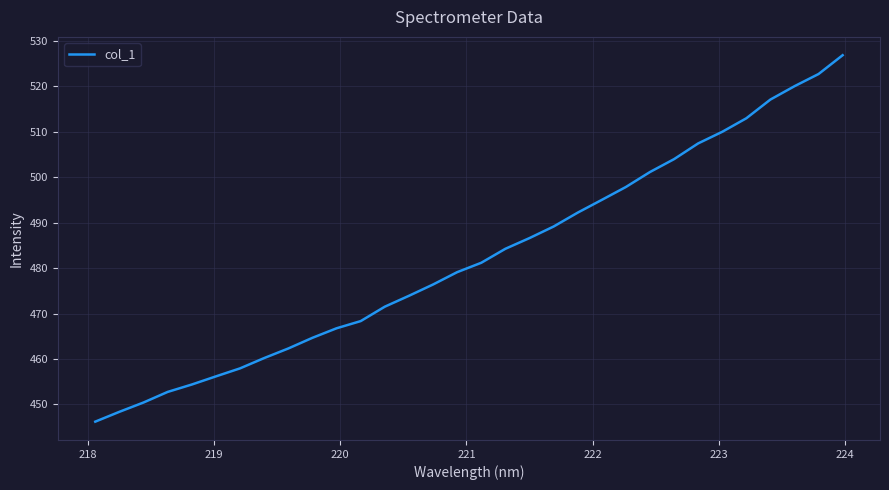

What is the difference between the maximum and minimum values?

80.7